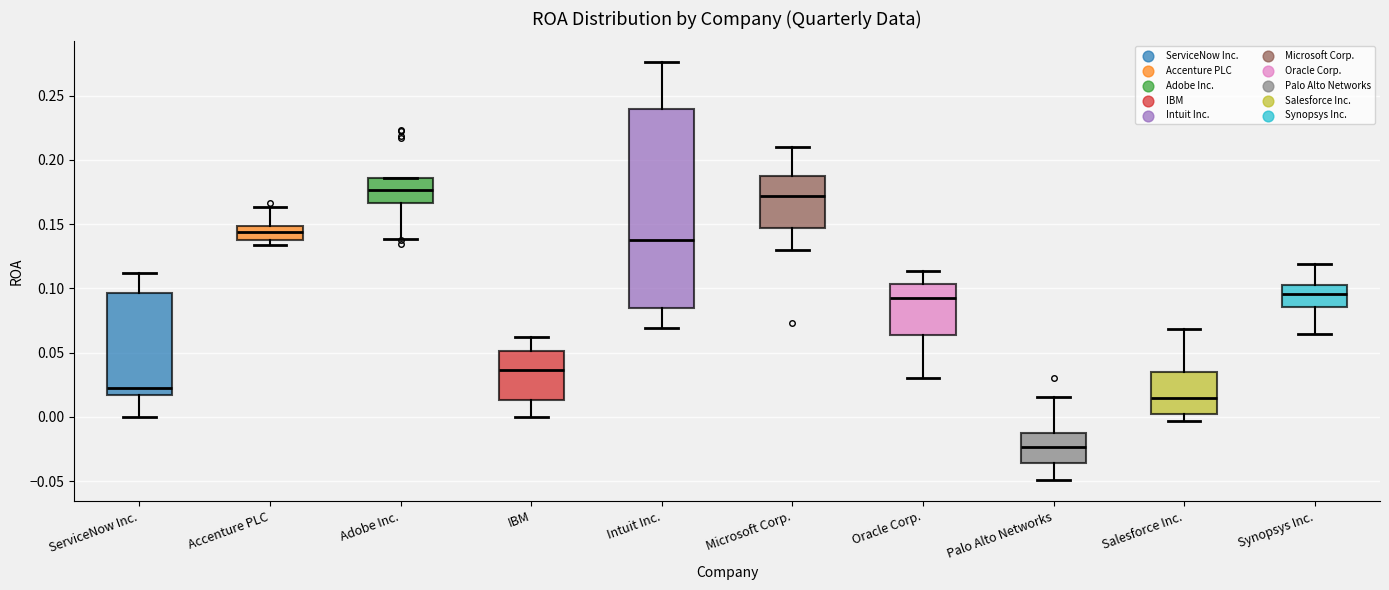

Reading left to right, transcribe this box plot: for each box, give where its median line is, the range the box spans, and where its two whiskers end, as read against the y-axis. The values are not printed on the chart, so give them approximately, as read against the axis.

ServiceNow Inc.: median 0.020, box 0.015 to 0.095, whiskers 0.000 to 0.110
Accenture PLC: median 0.145, box 0.140 to 0.150, whiskers 0.135 to 0.165
Adobe Inc.: median 0.175, box 0.165 to 0.185, whiskers 0.140 to 0.185
IBM: median 0.035, box 0.015 to 0.050, whiskers 0.000 to 0.060
Intuit Inc.: median 0.140, box 0.085 to 0.240, whiskers 0.070 to 0.275
Microsoft Corp.: median 0.170, box 0.145 to 0.185, whiskers 0.130 to 0.210
Oracle Corp.: median 0.090, box 0.065 to 0.105, whiskers 0.030 to 0.115
Palo Alto Networks: median -0.025, box -0.035 to -0.010, whiskers -0.050 to 0.015
Salesforce Inc.: median 0.015, box 0.000 to 0.035, whiskers -0.005 to 0.070
Synopsys Inc.: median 0.095, box 0.085 to 0.105, whiskers 0.065 to 0.120